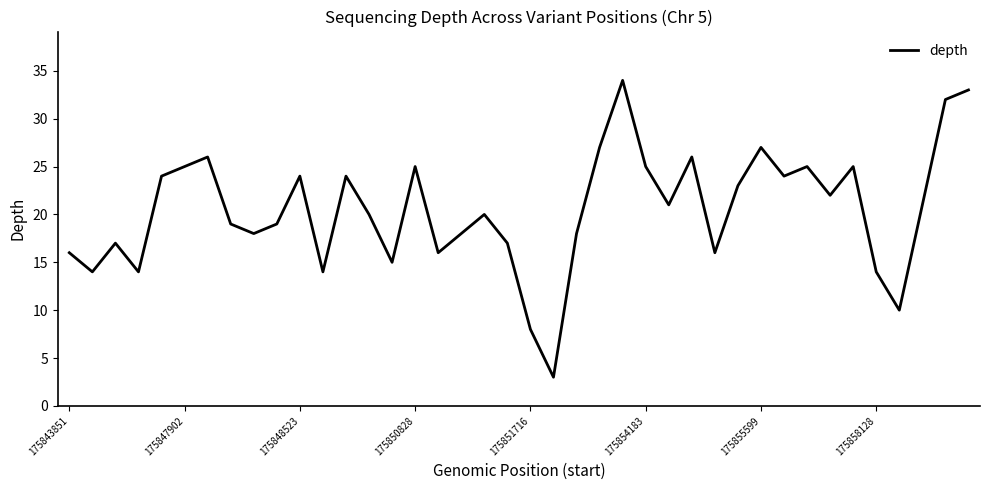

What is the difference between the maximum and minimum values?

31